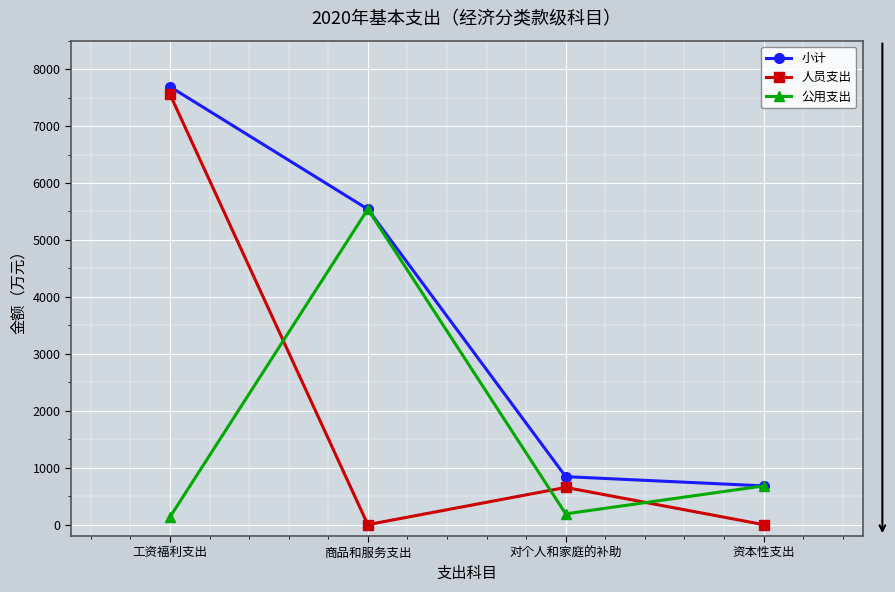

At 对个人和家庭的补助, list the series in order from smallest to largest.

公用支出, 人员支出, 小计